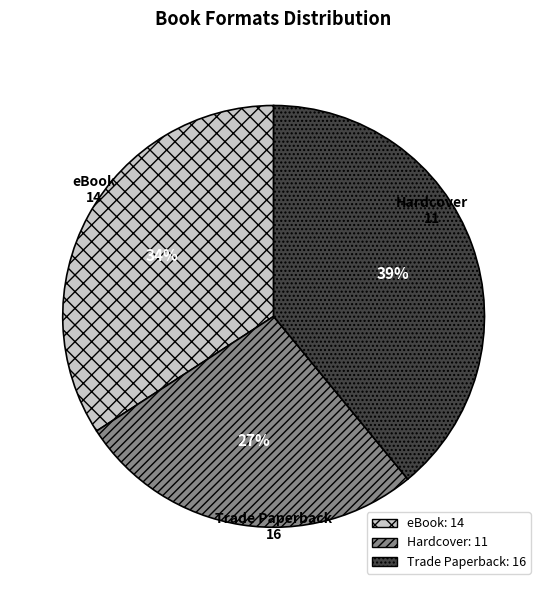

The Hardcover slice represents 40% of the pie. True or false?

False